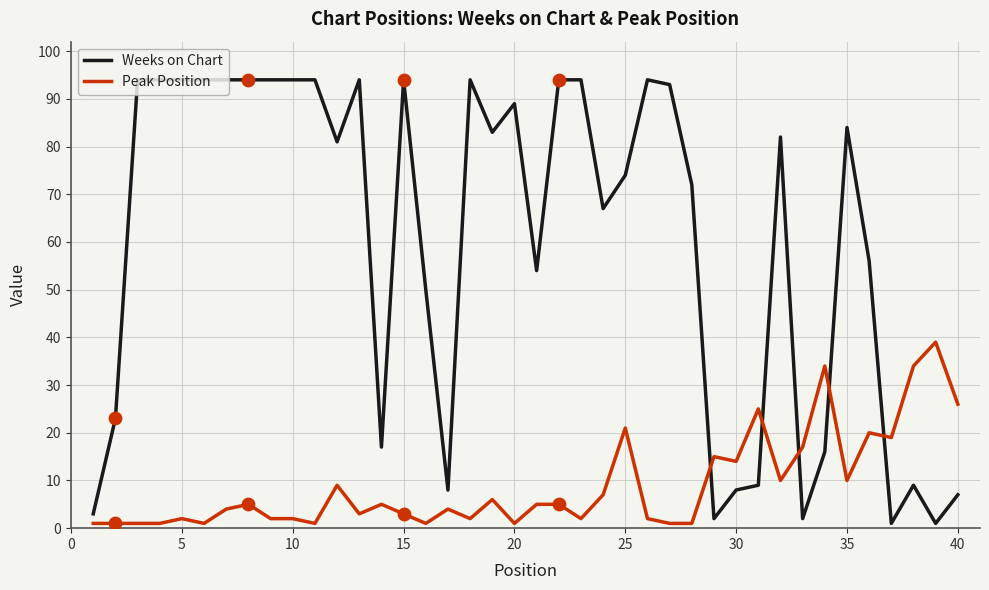

Which series has the largest range (max minus min)?

Weeks on Chart